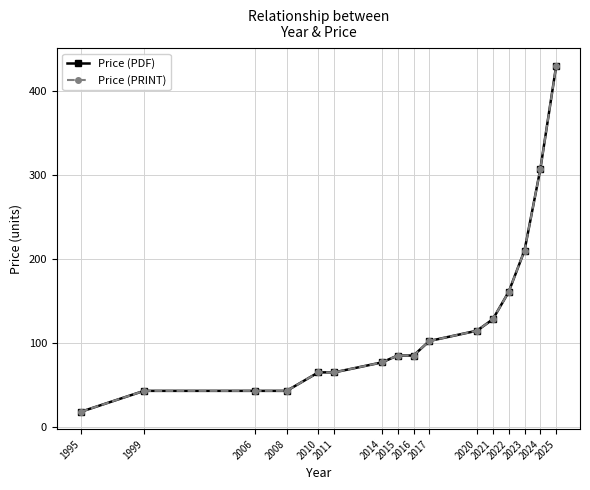

Does the chart have visible grid lines?

Yes